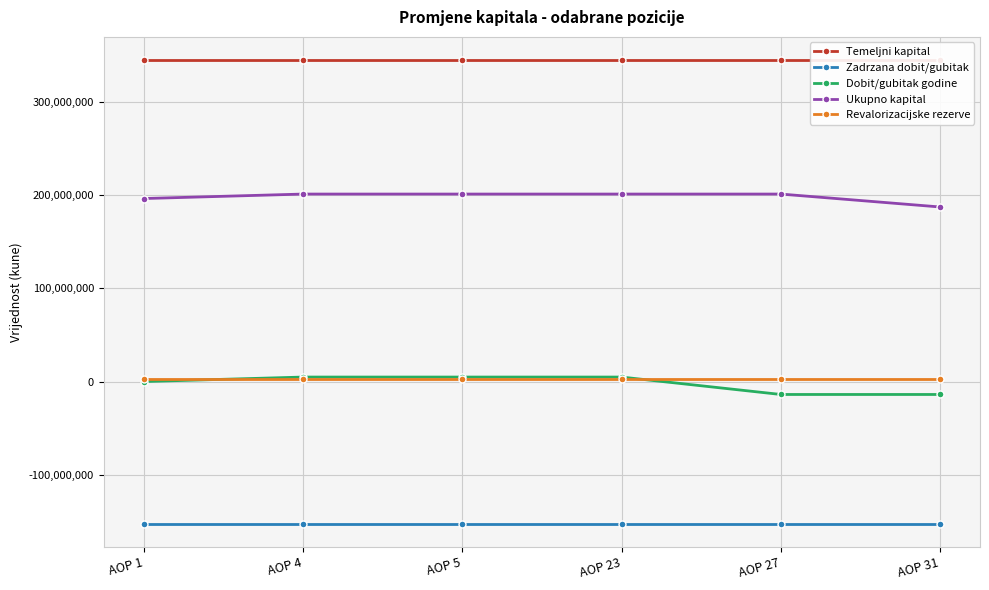

How many data points does each series have?

6